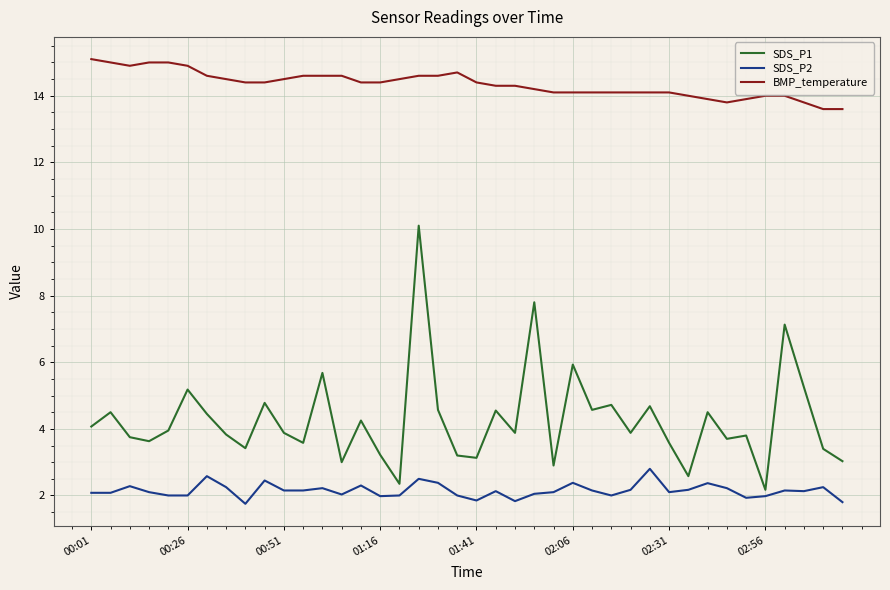

True or false: BMP_temperature and SDS_P2 intersect in this chart.

False